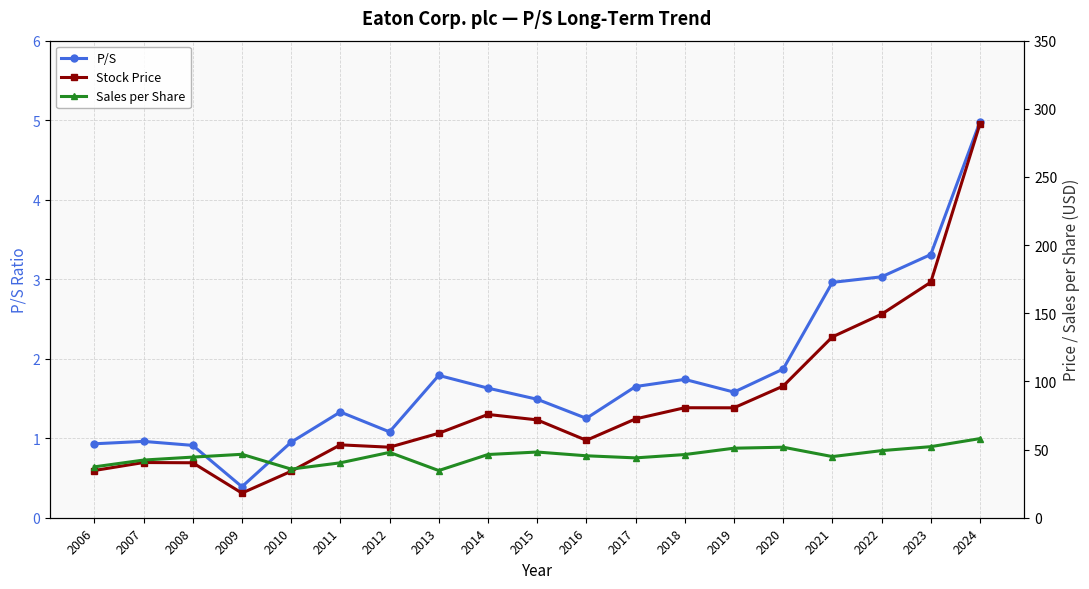

What is the value of the Stock Price point at the 5th from the left?

34.1